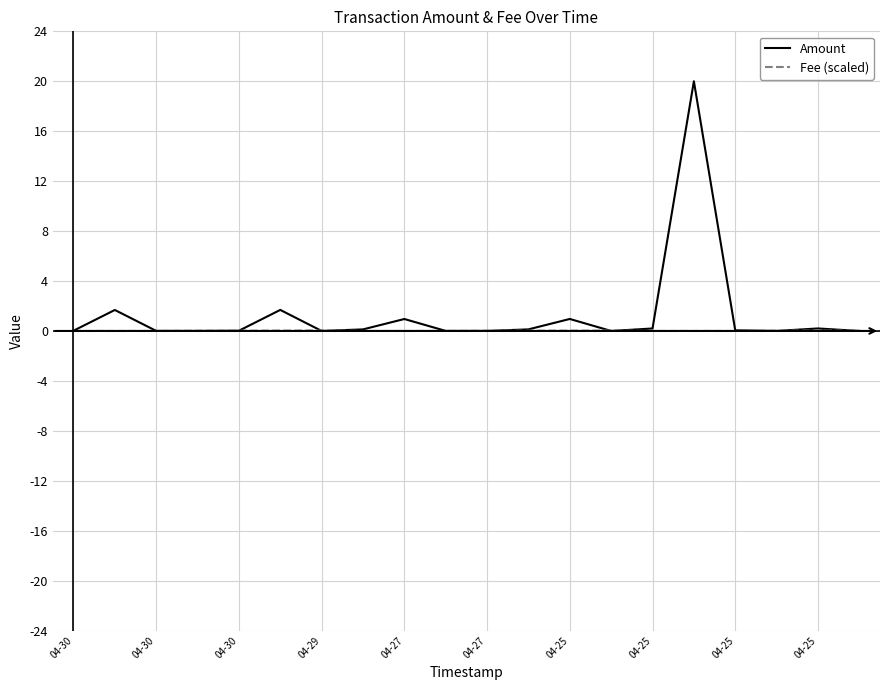

Which series has the widest spread of values?

Amount